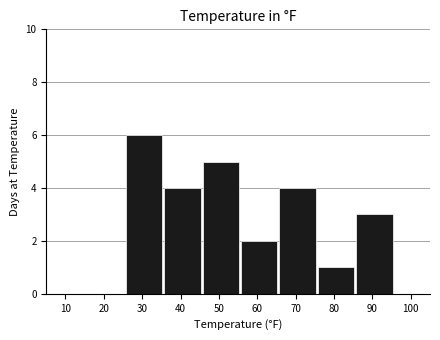

Reading left to right, extract all data points from this chart.

10=0	20=0	30=6	40=4	50=5	60=2	70=4	80=1	90=3